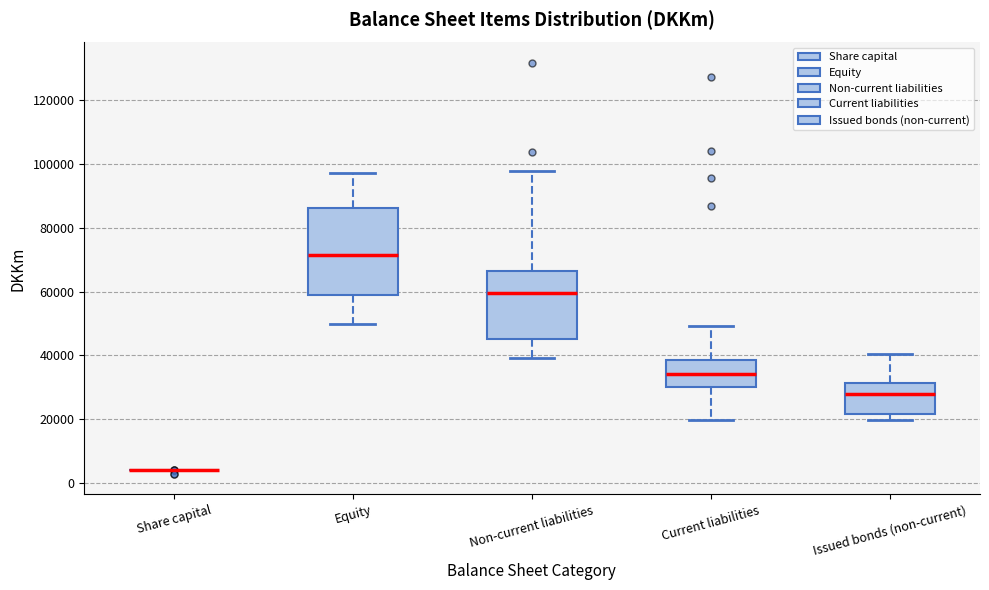

Reading left to right, transcribe this box plot: for each box, give where its median line is, the range the box spans, and where its two whiskers end, as read against the y-axis. The values are not printed on the chart, so give them approximately, as read against the axis.

Share capital: box collapsed to a line at 4000, whiskers 4000 to 4000
Equity: median 72000, box 58000 to 86000, whiskers 50000 to 98000
Non-current liabilities: median 60000, box 46000 to 66000, whiskers 40000 to 98000
Current liabilities: median 34000, box 30000 to 38000, whiskers 20000 to 50000
Issued bonds (non-current): median 28000, box 22000 to 32000, whiskers 20000 to 40000